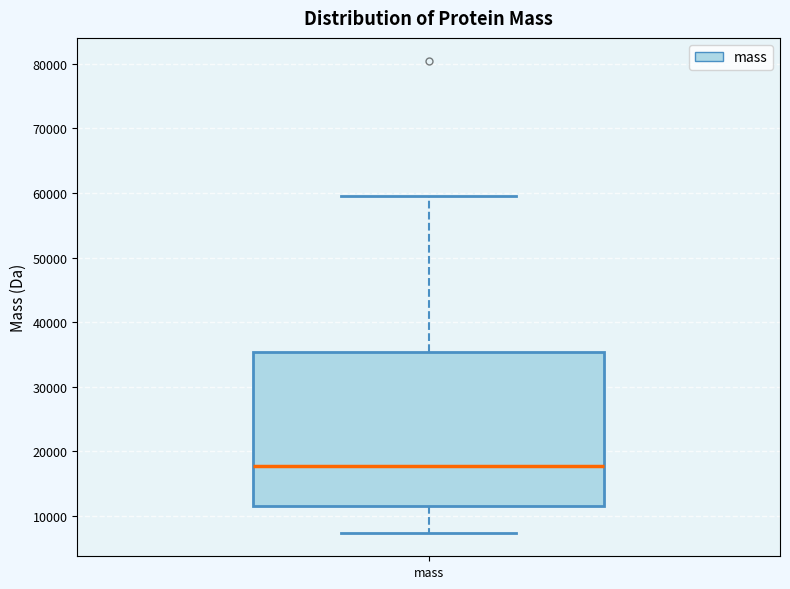

Transcribe this box plot: give where the median line is, the range the box spans, and where the two whiskers end, as read against the y-axis. The values are not printed on the chart, so give them approximately, as read against the axis.

median 18000, box 12000 to 35000, whiskers 7000 to 60000